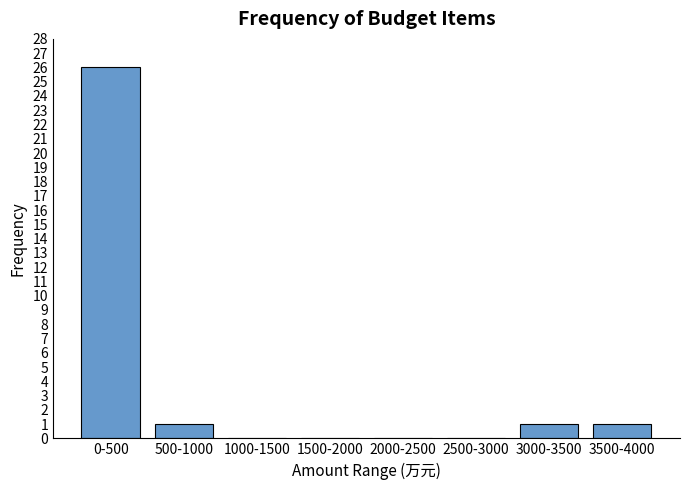

Reading left to right, extract all data points from this chart.

0-500=26	500-1000=1	1000-1500=0	1500-2000=0	2000-2500=0	2500-3000=0	3000-3500=1	3500-4000=1